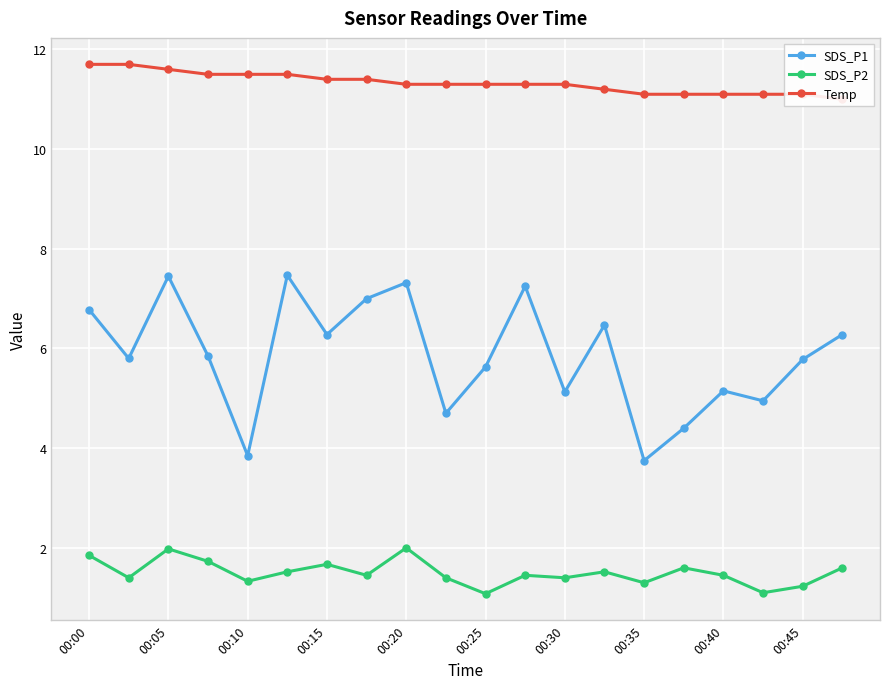

Reading left to right, extract all data points from this chart.

SDS_P1: 6.8	5.8	7.5	5.8	3.9	7.5	6.3	7.0	7.3	4.7	5.6	7.2	5.1	6.5	3.8	4.4	5.2	5.0	5.8	6.3
SDS_P2: 1.9	1.4	2.0	1.7	1.3	1.5	1.7	1.4	2.0	1.4	1.1	1.4	1.4	1.5	1.3	1.6	1.4	1.1	1.2	1.6
Temp: 11.7	11.7	11.6	11.5	11.5	11.5	11.4	11.4	11.3	11.3	11.3	11.3	11.3	11.2	11.1	11.1	11.1	11.1	11.1	11.0